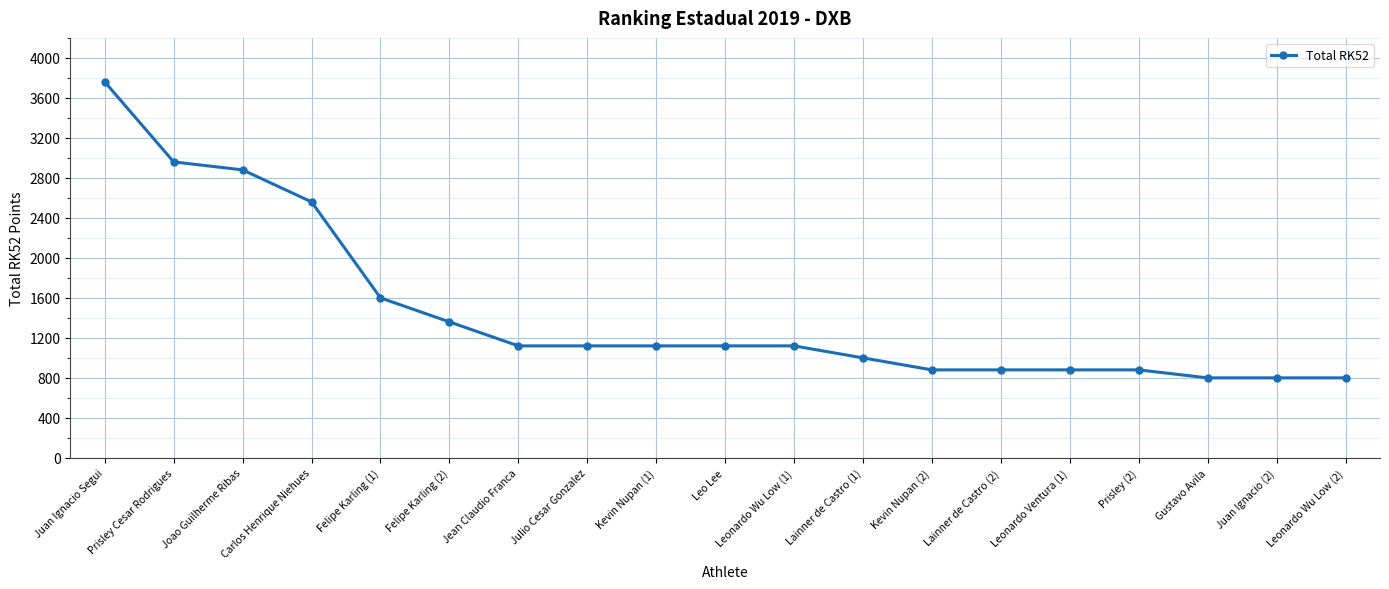

What is the maximum value shown in the chart?

3760